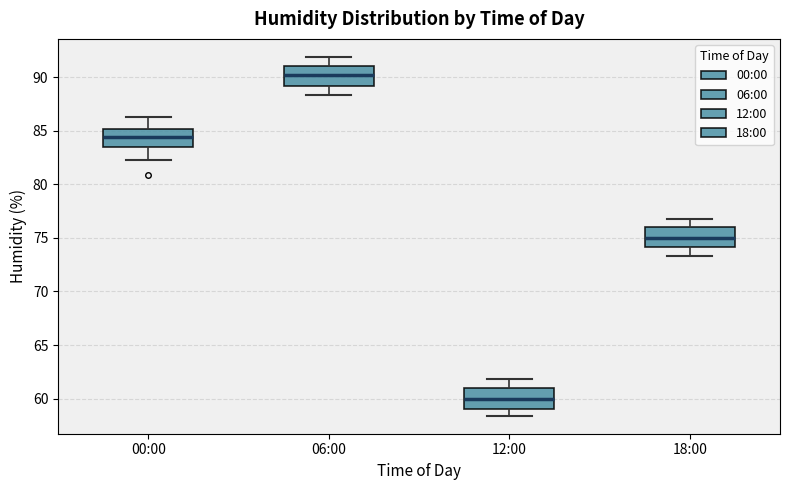

Reading left to right, transcribe this box plot: for each box, give where its median line is, the range the box spans, and where its two whiskers end, as read against the y-axis. The values are not printed on the chart, so give them approximately, as read against the axis.

00:00: median 84.5, box 83.5 to 85.0, whiskers 82.5 to 86.5
06:00: median 90.5, box 89.0 to 91.0, whiskers 88.5 to 92.0
12:00: median 60.0, box 59.0 to 61.0, whiskers 58.5 to 62.0
18:00: median 75.0, box 74.0 to 76.0, whiskers 73.5 to 77.0